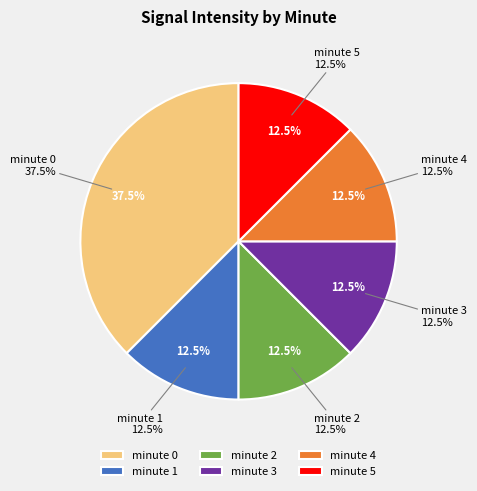

Rank the categories by value from lowest to highest.

minute 1, minute 2, minute 3, minute 4, minute 5, minute 0